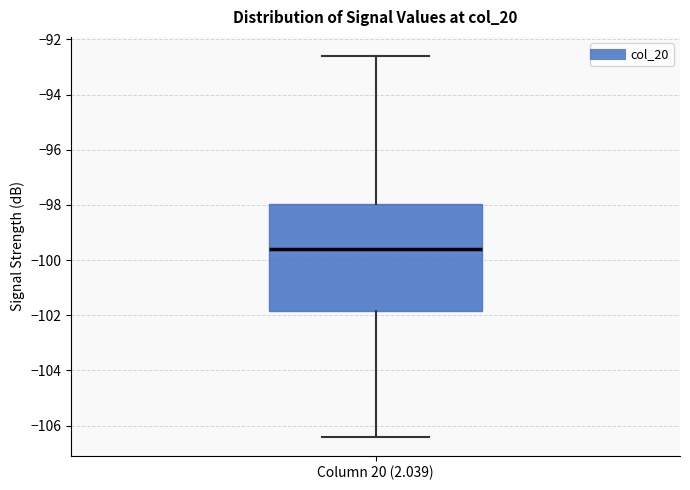

Read this box plot against the y-axis: the position of the median line, the range covered by the box, and the ends of both whiskers. The values are not printed on the chart, so give them approximately, as read against the axis.

median -99.6, box -101.8 to -98.0, whiskers -106.4 to -92.6